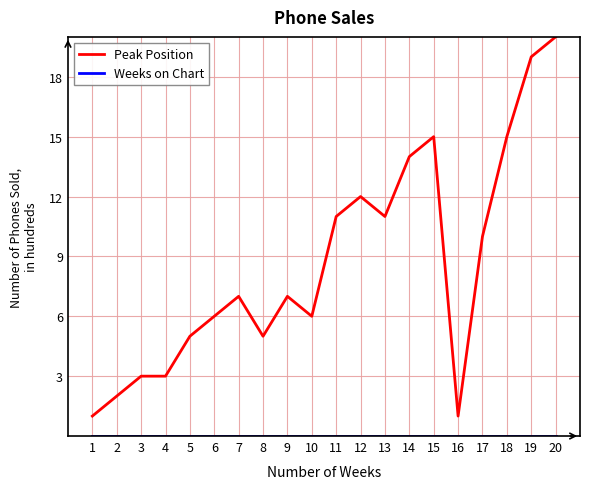

Which series has the largest total across all categories?

Peak Position